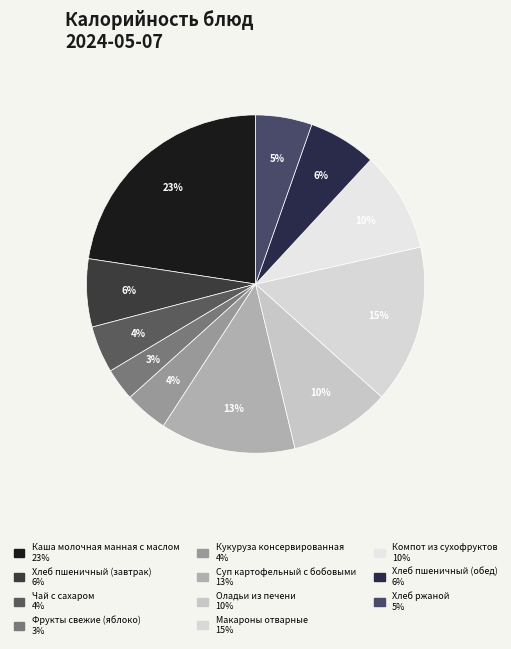

Do Макароны отварные and Хлеб пшеничный (обед) together represent more than half of the pie?

No